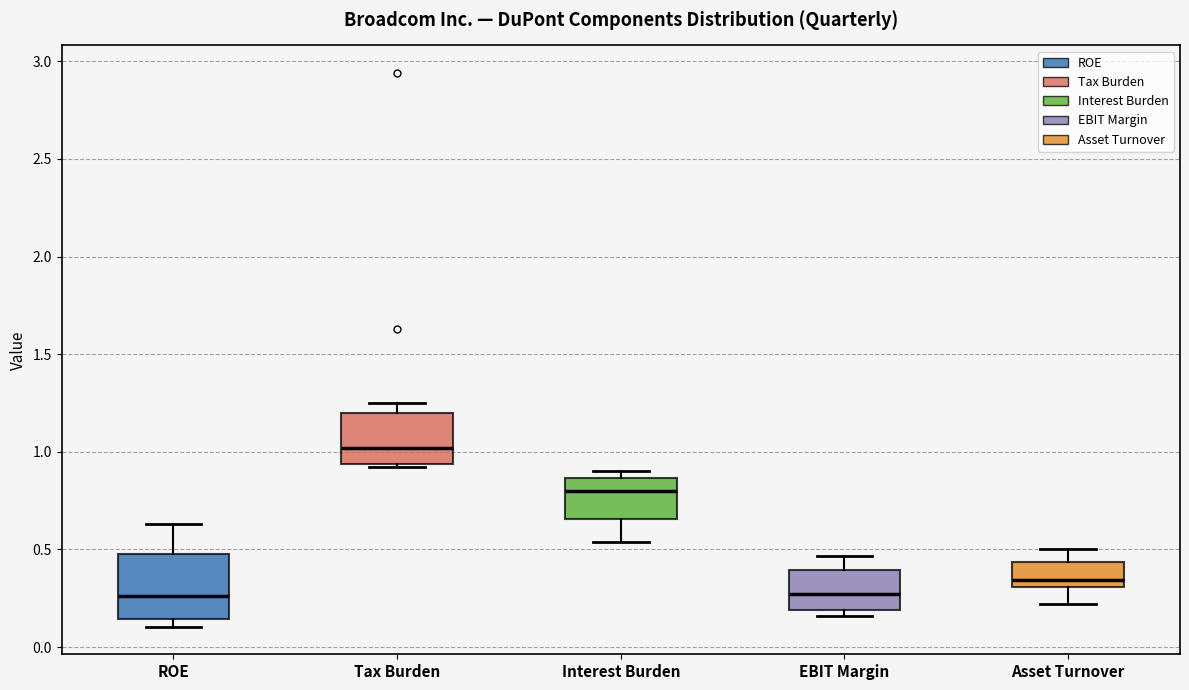

Reading left to right, transcribe this box plot: for each box, give where its median line is, the range the box spans, and where its two whiskers end, as read against the y-axis. The values are not printed on the chart, so give them approximately, as read against the axis.

ROE: median 0.25, box 0.15 to 0.50, whiskers 0.10 to 0.65
Tax Burden: median 1.00, box 0.95 to 1.20, whiskers 0.90 to 1.25
Interest Burden: median 0.80, box 0.65 to 0.85, whiskers 0.55 to 0.90
EBIT Margin: median 0.25, box 0.20 to 0.40, whiskers 0.15 to 0.45
Asset Turnover: median 0.35, box 0.30 to 0.45, whiskers 0.20 to 0.50